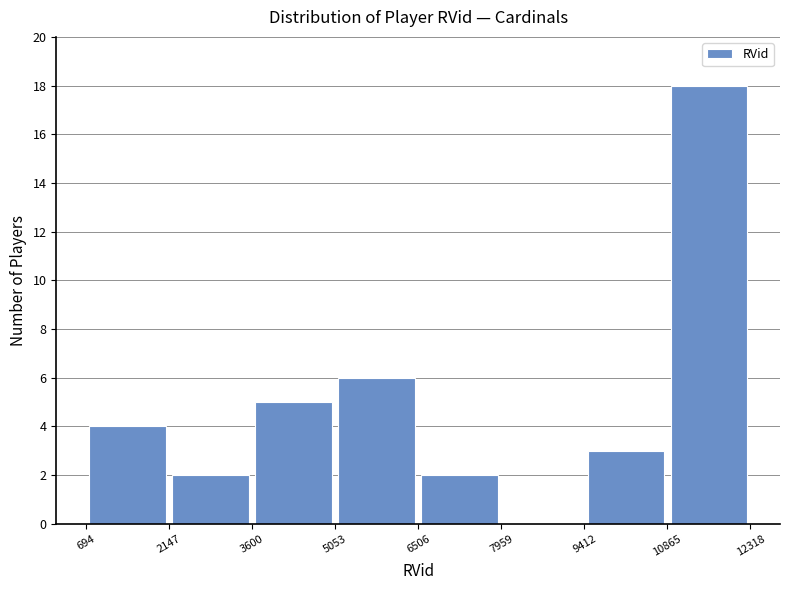

Reading left to right, transcribe this chart: for each bar, give the range it covers on the x-axis and its height. The values are not printed on the chart, so give them approximately, as read against the axis.

694 to 2147: 4
2147 to 3600: 2
3600 to 5053: 5
5053 to 6506: 6
6506 to 7959: 2
7959 to 9412: 0
9412 to 10865: 3
10865 to 12318: 18